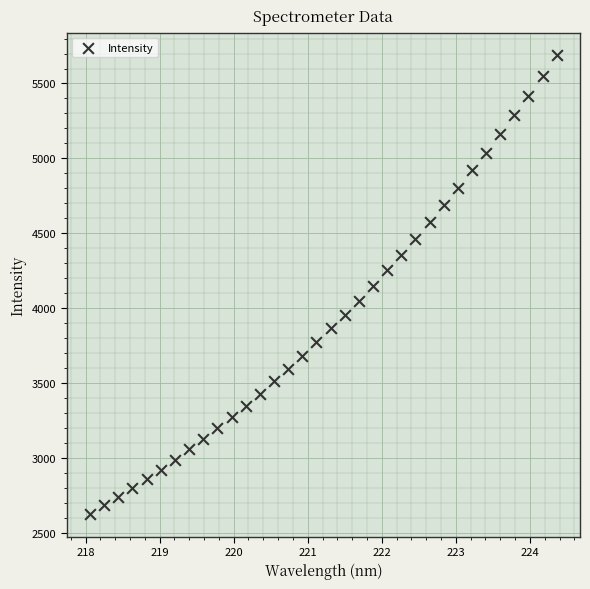

What is the range of X values (max minus min)?

6.3